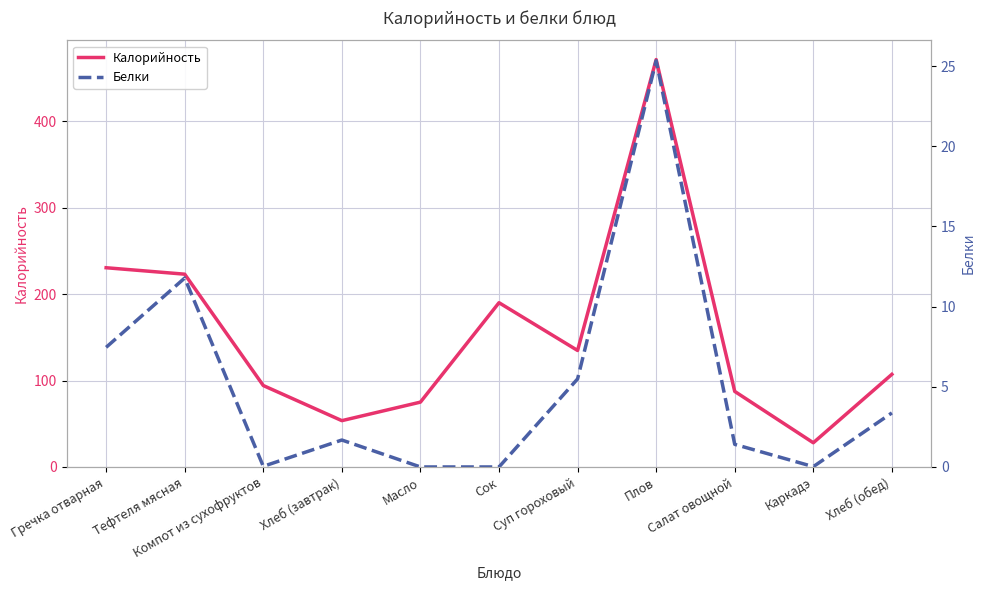

True or false: Калорийность and Белки intersect in this chart.

False